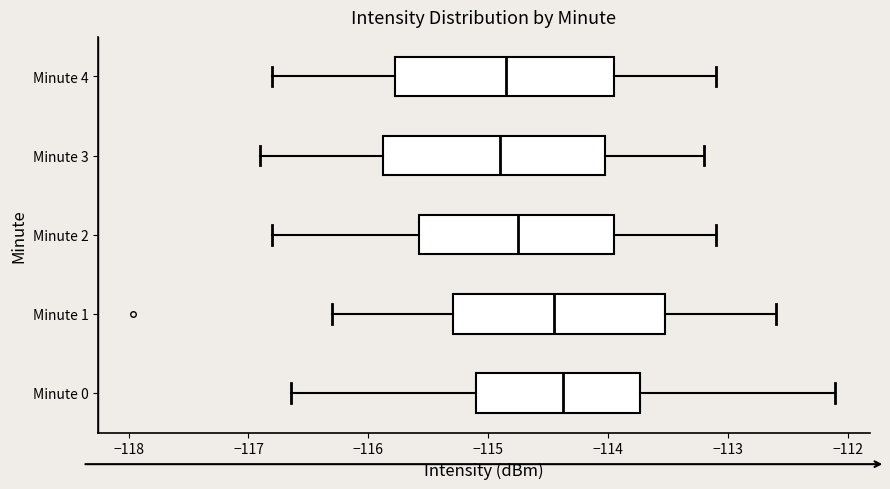

Reading bottom to top, read every box against the x-axis: the position of its median line, the range the box covers, and the ends of its whiskers. The values are not printed on the chart, so give them approximately, as read against the axis.

Minute 0: median -114.4, box -115.1 to -113.7, whiskers -116.6 to -112.1
Minute 1: median -114.4, box -115.3 to -113.5, whiskers -116.3 to -112.6
Minute 2: median -114.7, box -115.6 to -113.9, whiskers -116.8 to -113.1
Minute 3: median -114.9, box -115.9 to -114.0, whiskers -116.9 to -113.2
Minute 4: median -114.8, box -115.8 to -113.9, whiskers -116.8 to -113.1